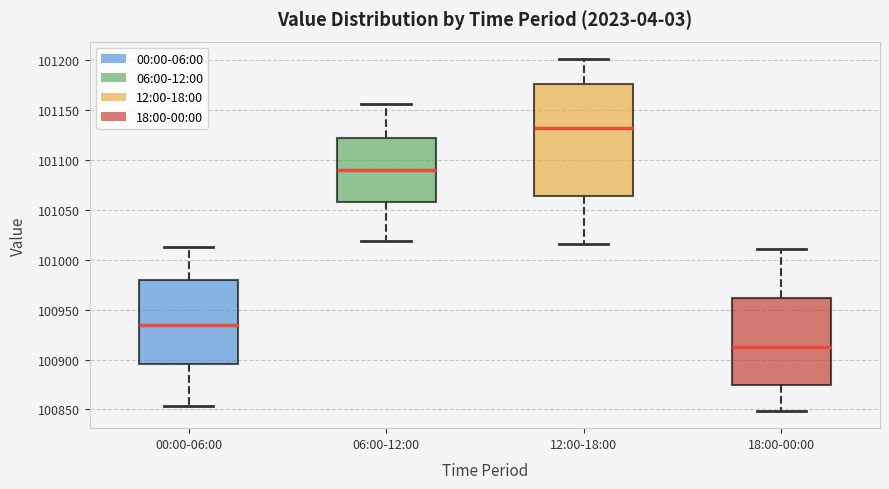

Where does the lower whisker of the box for 12:00-18:00 end on the y-axis? The values are not printed on the chart, so give them approximately, as read against the axis.

101015